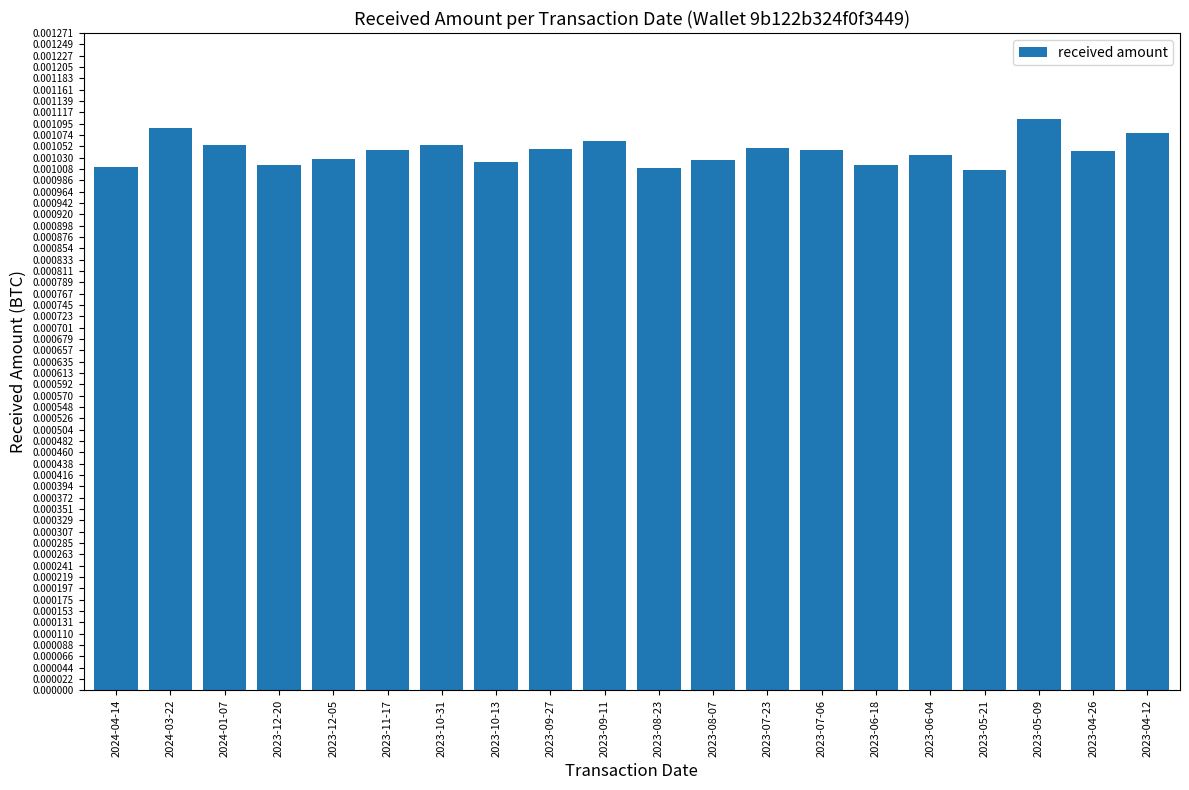

What is the label of the 14th bar from the left?

2023-07-06